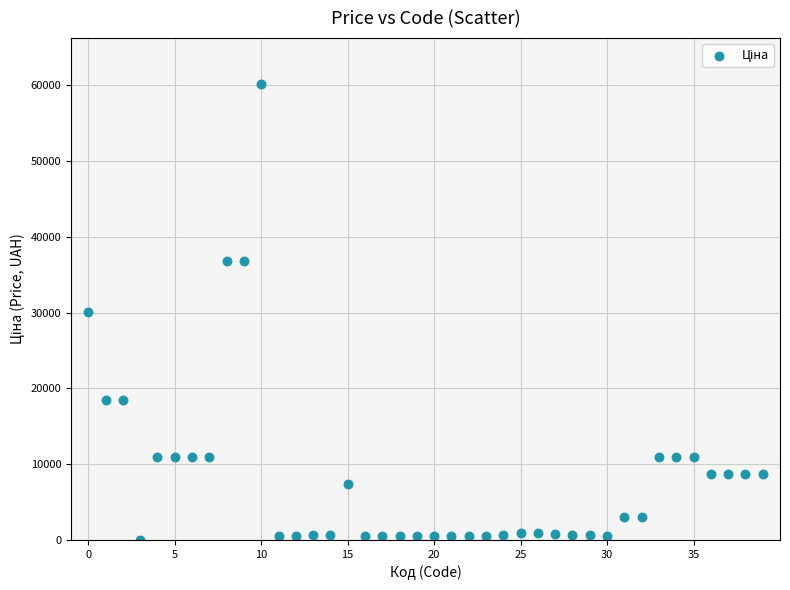

What is the range of Y values (max minus min)?

60173.5